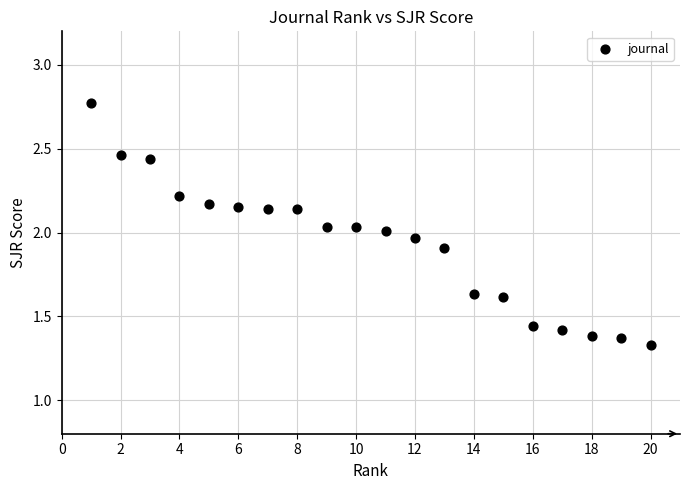

What is the range of X values (max minus min)?

19.0